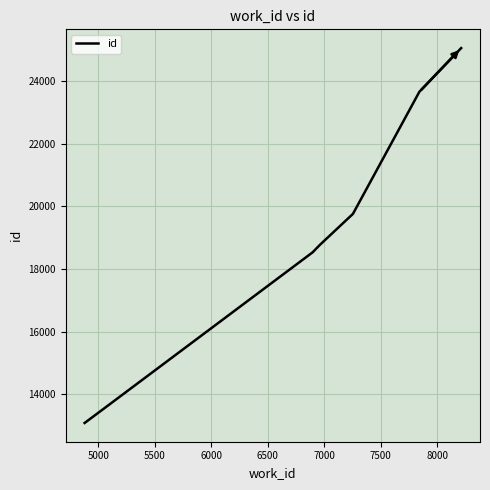

What is the minimum value shown in the chart?

13080